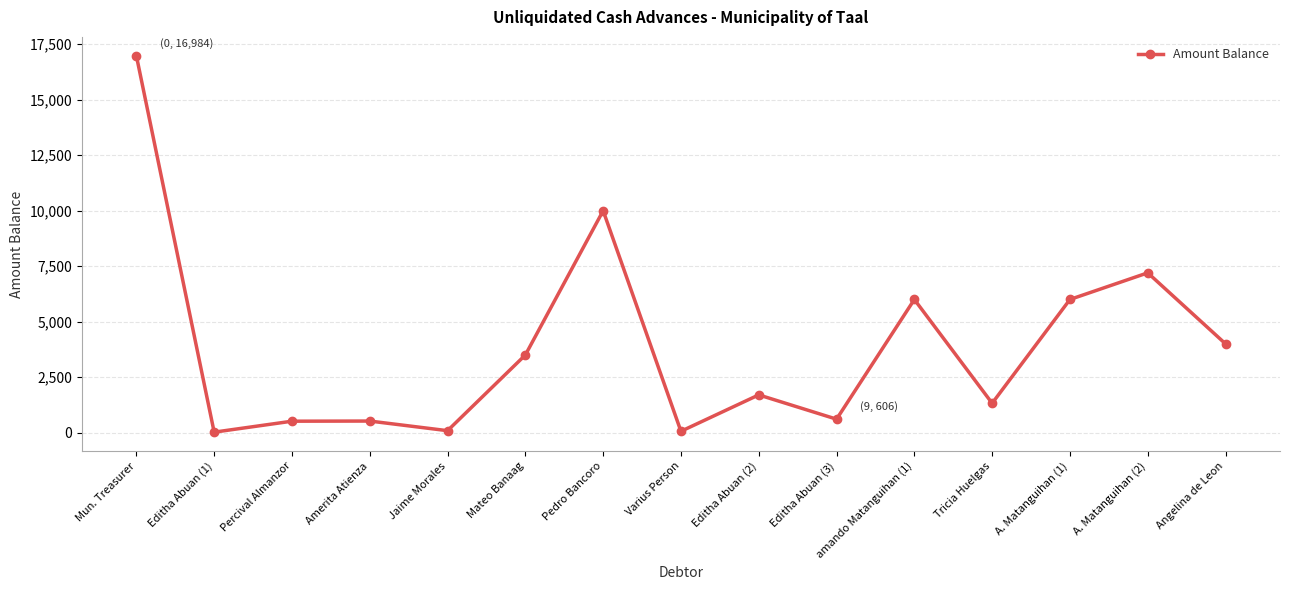

What is the sum of all values?

58514.7